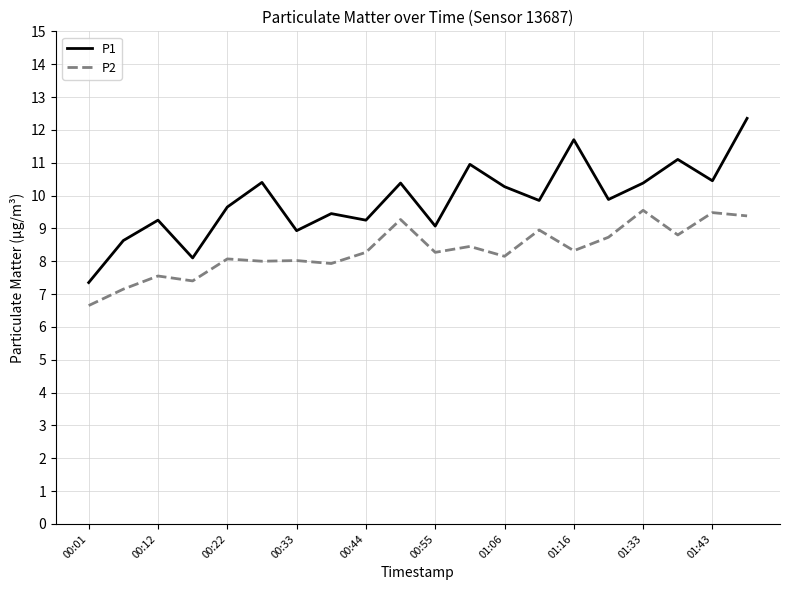

Rank the series by their maximum value, from lowest to highest.

P2, P1